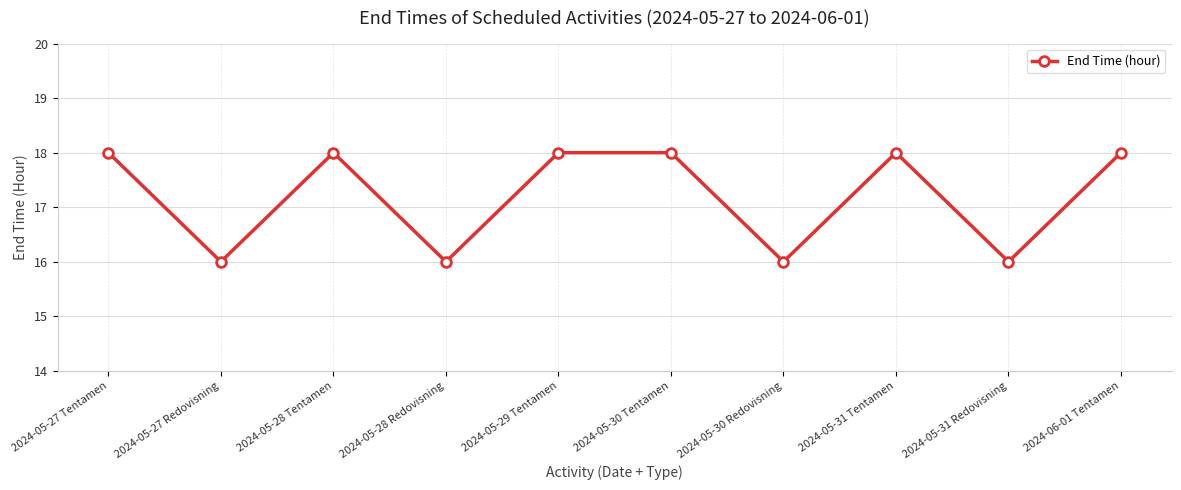

What position from the right is 2024-05-31 Tentamen?

3